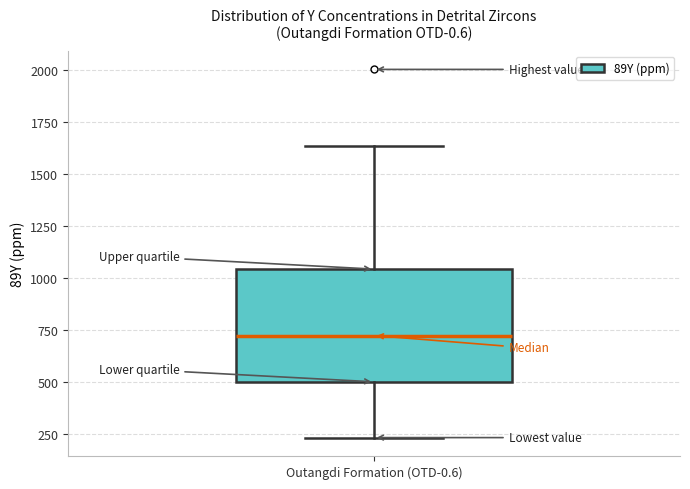

Where is the upper edge of the box for Outangdi Formation (OTD-0.6) on the y-axis? The values are not printed on the chart, so give them approximately, as read against the axis.

1050